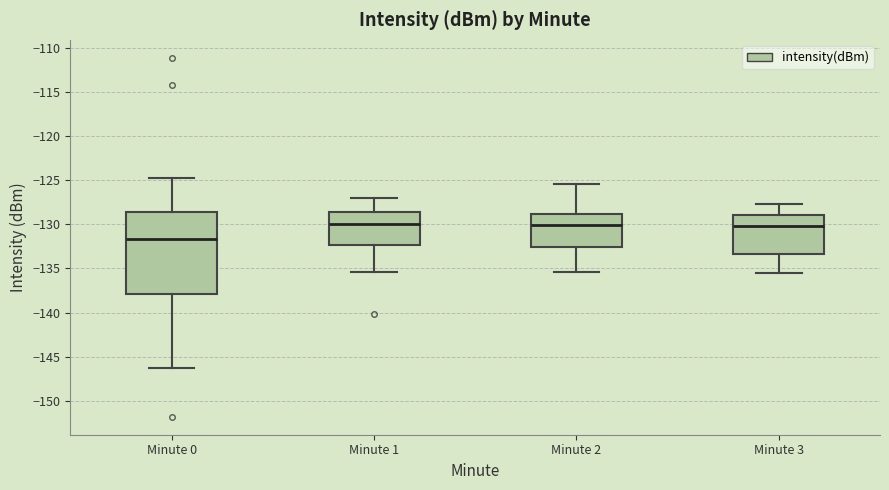

Which box is the tallest, from its lower edge to its upper edge?

Minute 0